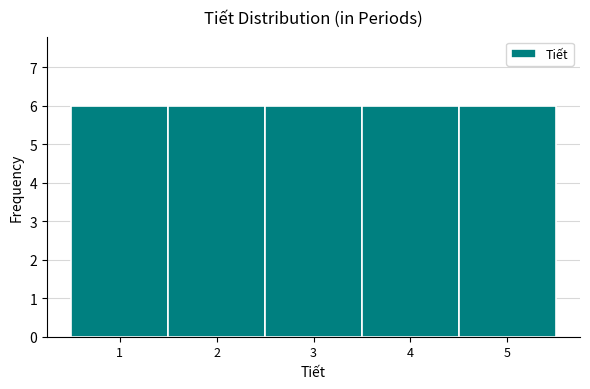

What is the height of the bar covering 3.5 to 4.5 on the x-axis? The values are not printed on the chart, so give them approximately, as read against the axis.

6